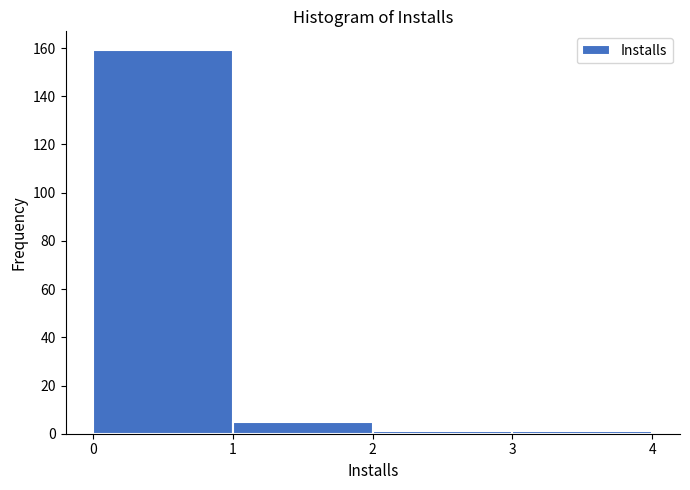

Which range on the x-axis has the tallest bar?

0 to 1